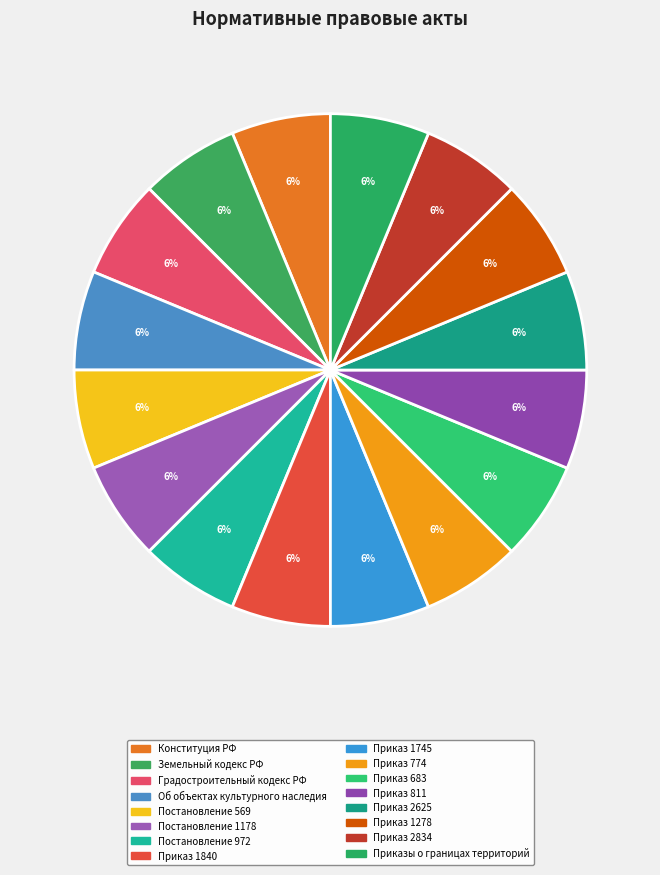

Does Приказ 1840 account for over 50% of the chart?

No